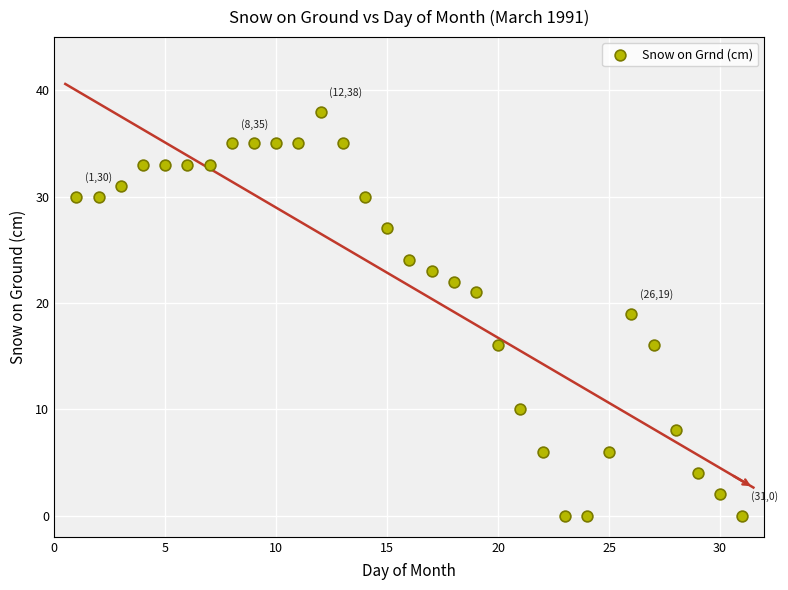

What is the range of X values (max minus min)?

30